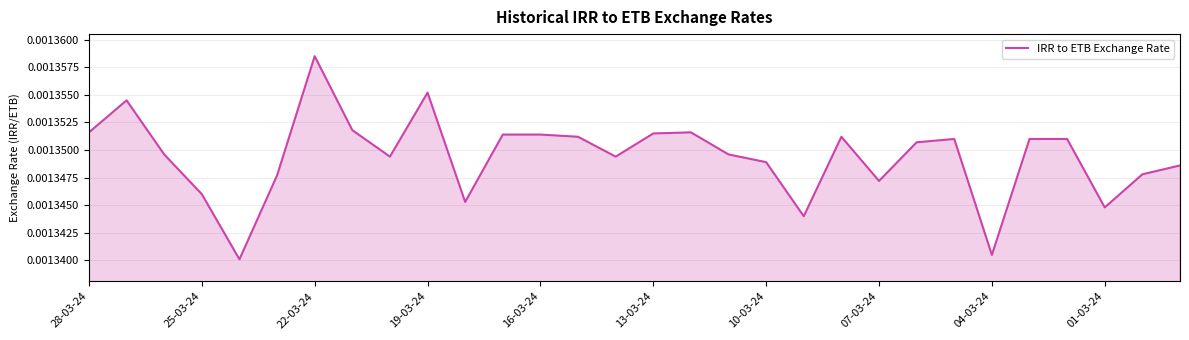

How many values are between 0 and 1?

30